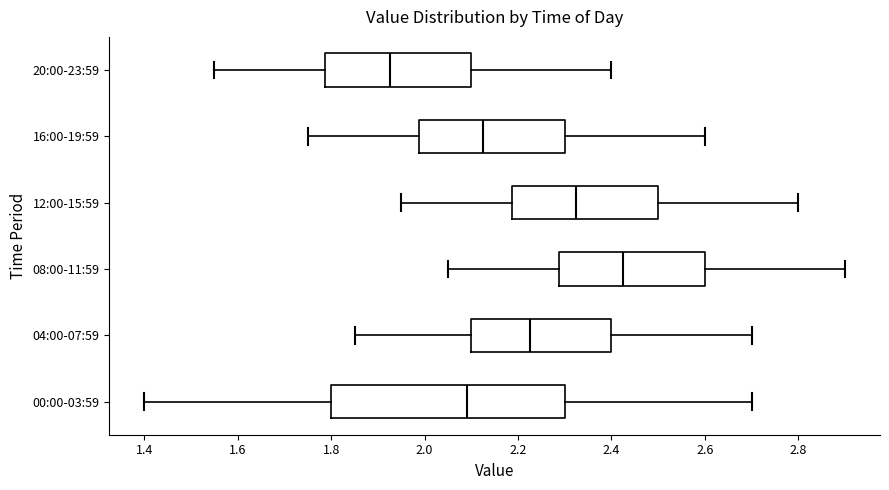

Which box is the widest, from its left edge to its right edge?

00:00-03:59